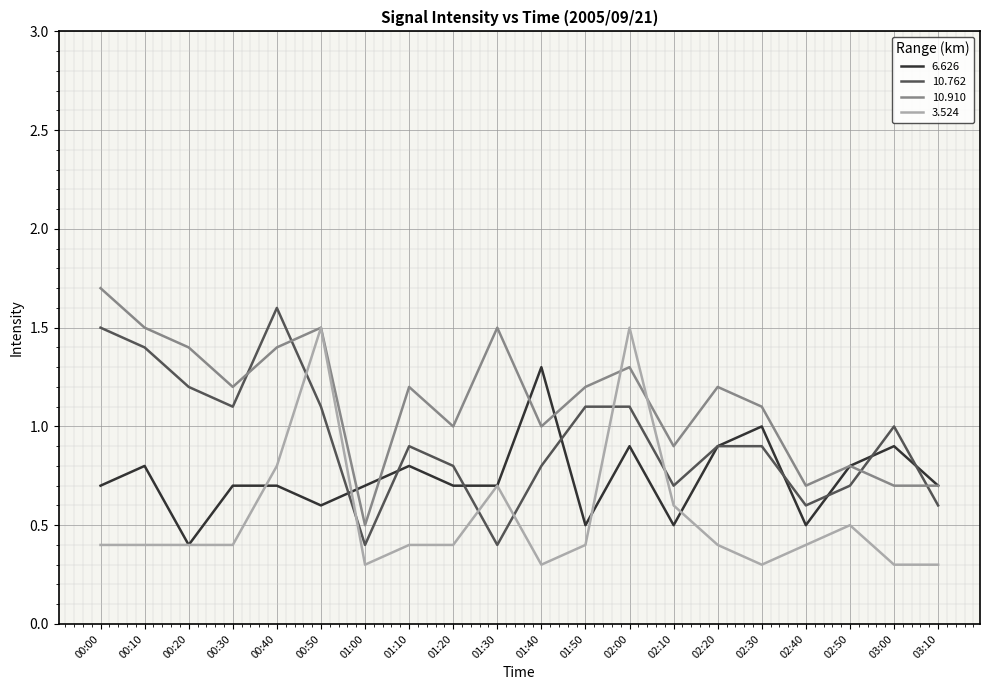

Is the value of 3.524 at 03:10 greater than the value of 10.910 at 02:40?

No